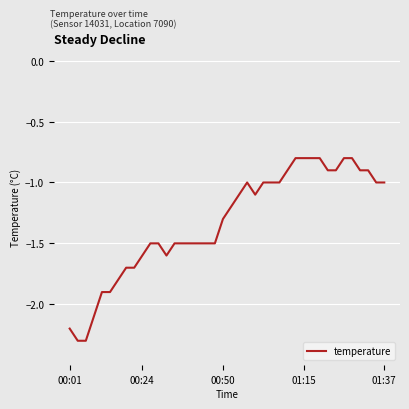

What is the smallest value displayed?

-2.3